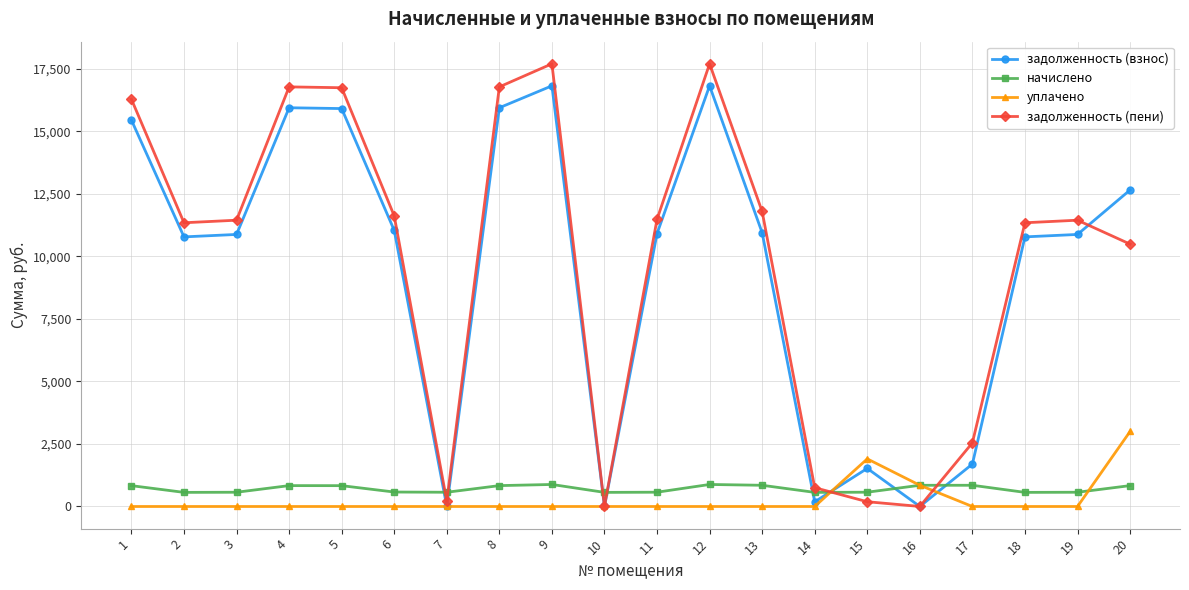

Between which two adjacent categories do задолженность (взнос) and начислено first intersect?

6 and 7